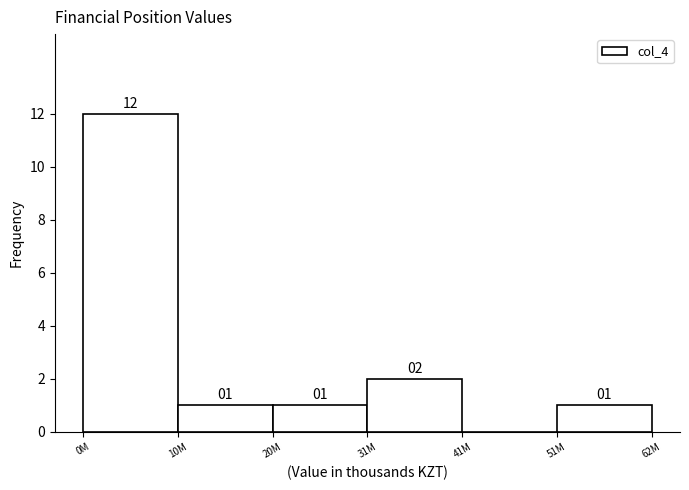

Reading left to right, what are all the values shown in this chart?

0M=12	10M=1	20M=1	31M=2	41M=0	51M=1